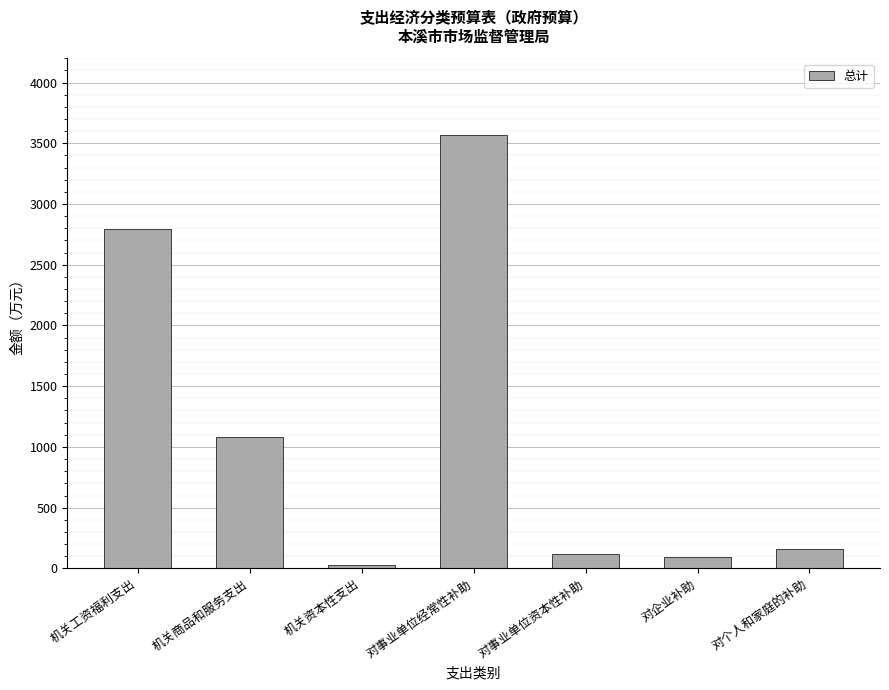

What position from the right is 对事业单位资本性补助?

3